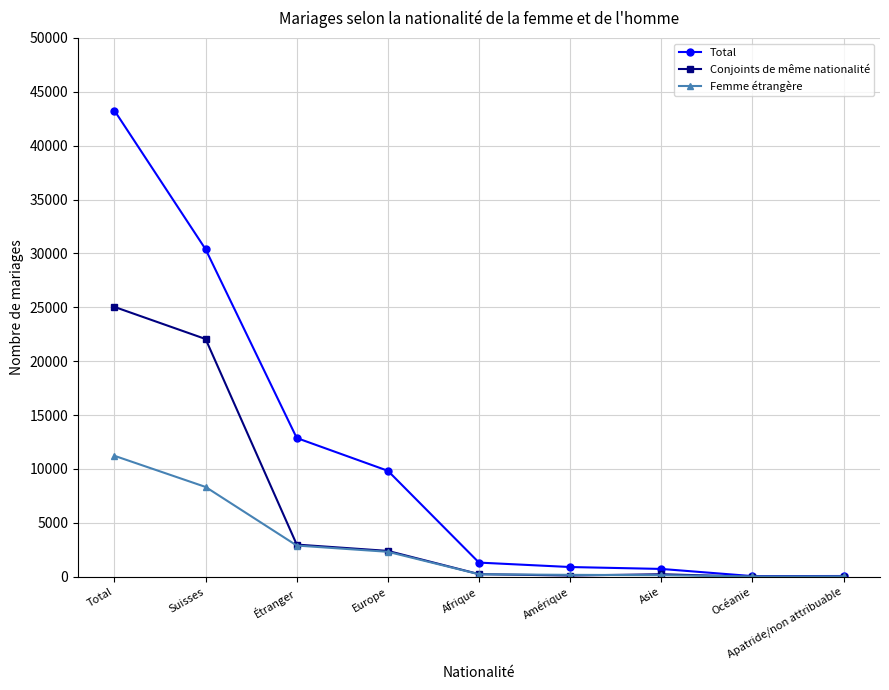

What is the difference between the maximum and minimum values in the Total series?

43203